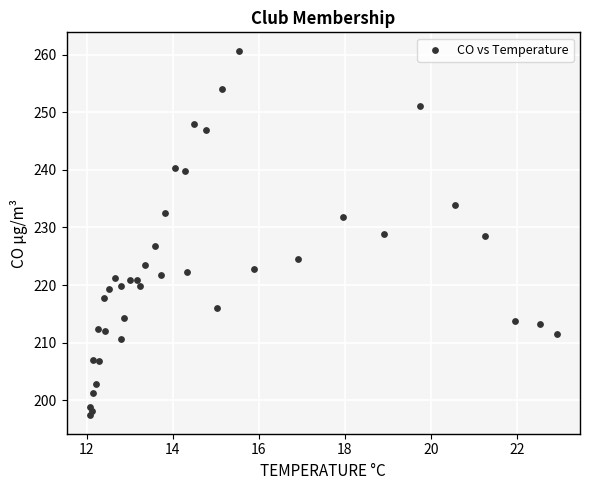

What is the range of X values (max minus min)?

10.9